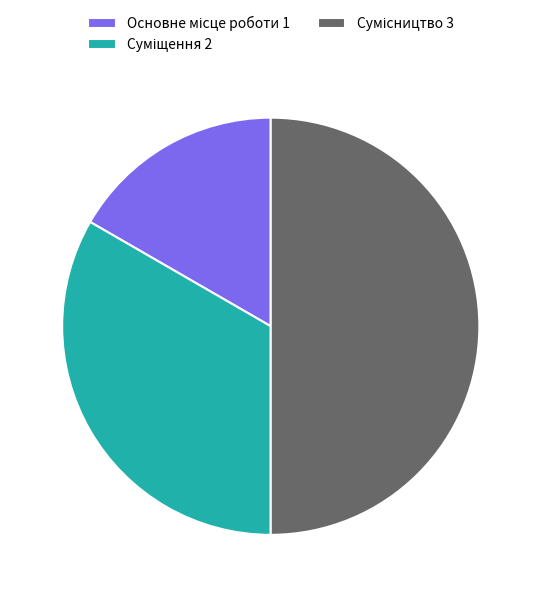

How many segments does this pie chart have?

3